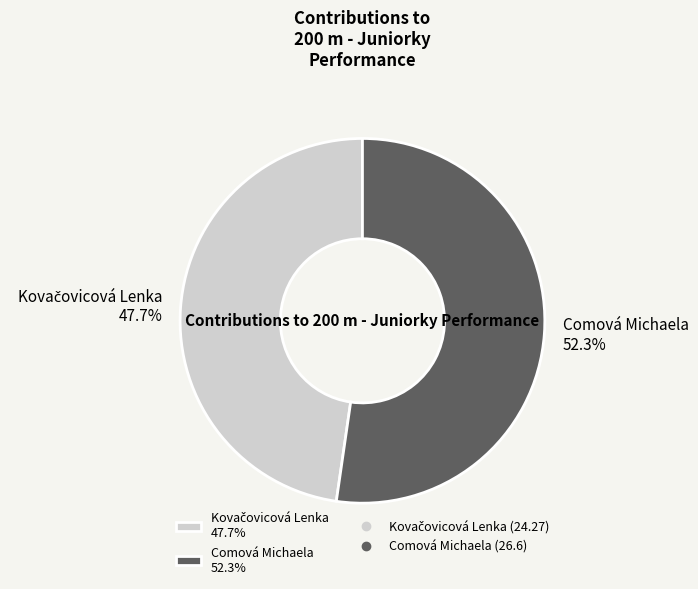

Count the number of slices in the pie.

2